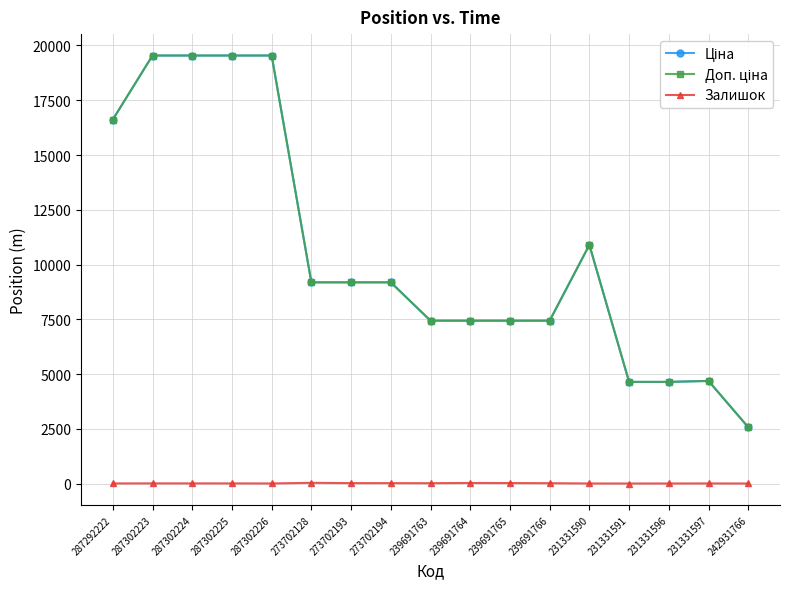

What is the label of the 11th point from the left?

239691765